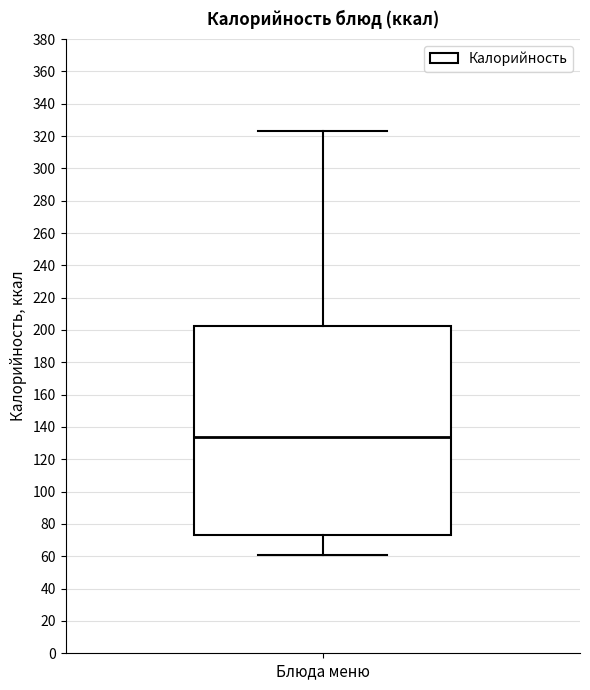

Read this box plot against the y-axis: the position of the median line, the range covered by the box, and the ends of both whiskers. The values are not printed on the chart, so give them approximately, as read against the axis.

median 134, box 74 to 202, whiskers 62 to 324